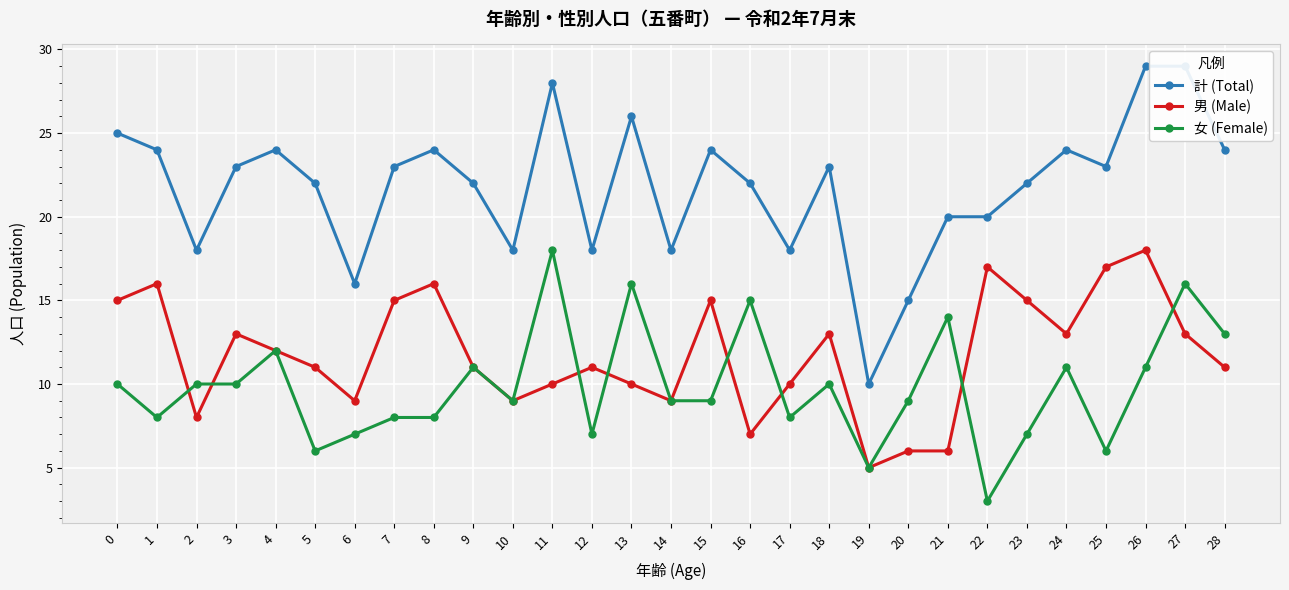

List the labels in order of 計 (Total) value, largest first.

26, 27, 11, 13, 0, 1, 4, 8, 15, 24, 28, 3, 7, 18, 25, 5, 9, 16, 23, 21, 22, 2, 10, 12, 14, 17, 6, 20, 19